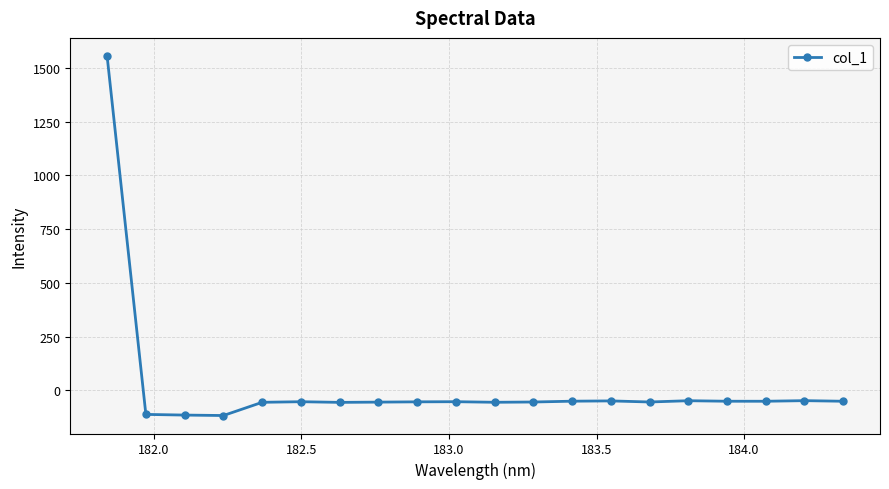

What is the difference between the second highest and minimum values?

69.2